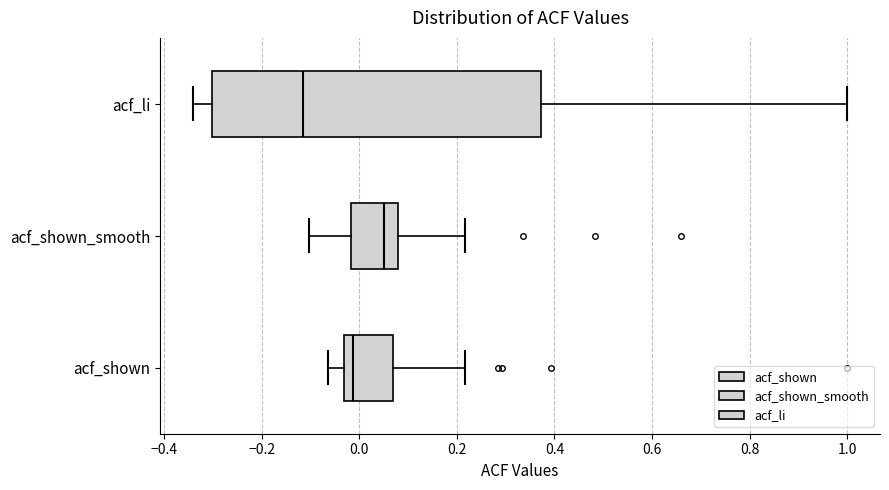

Reading bottom to top, transcribe this box plot: for each box, give where its median line is, the range the box spans, and where its two whiskers end, as read against the x-axis. The values are not printed on the chart, so give them approximately, as read against the axis.

acf_shown: median -0.02, box -0.04 to 0.06, whiskers -0.06 to 0.22
acf_shown_smooth: median 0.06, box -0.02 to 0.08, whiskers -0.10 to 0.22
acf_li: median -0.12, box -0.30 to 0.38, whiskers -0.34 to 1.00